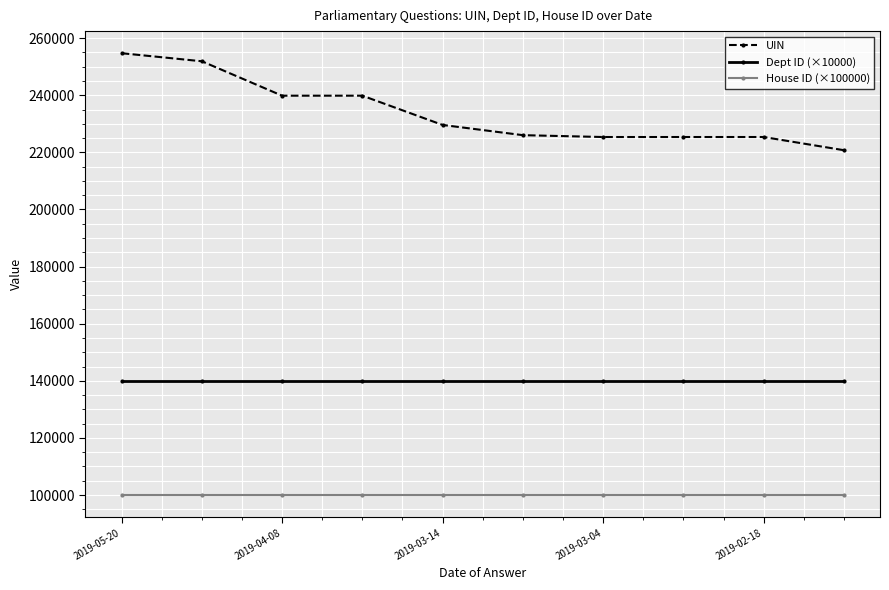

What is the value of the UIN point at the 5th from the left?

229610